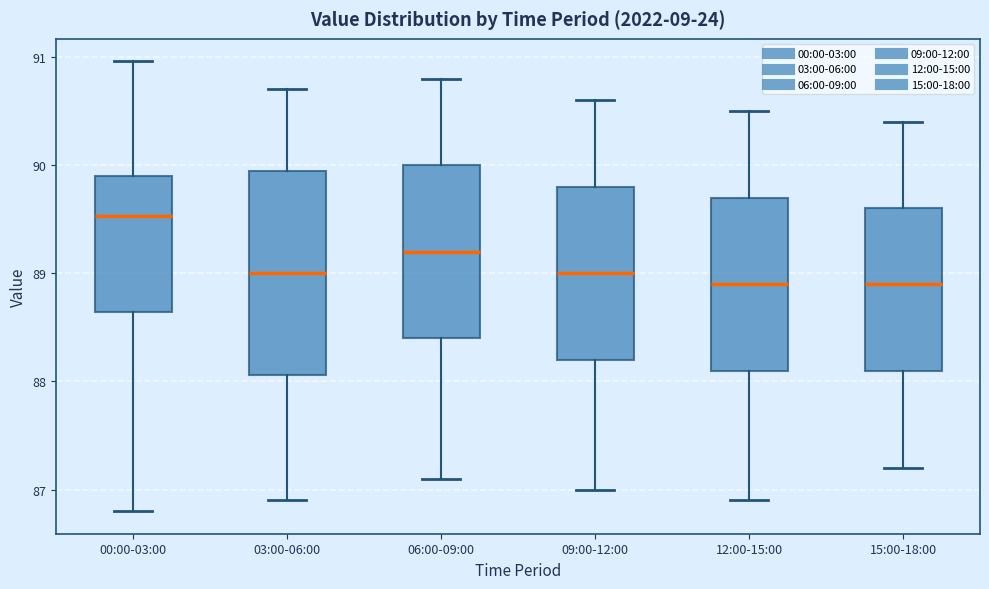

Which box is the tallest, from its lower edge to its upper edge?

03:00-06:00